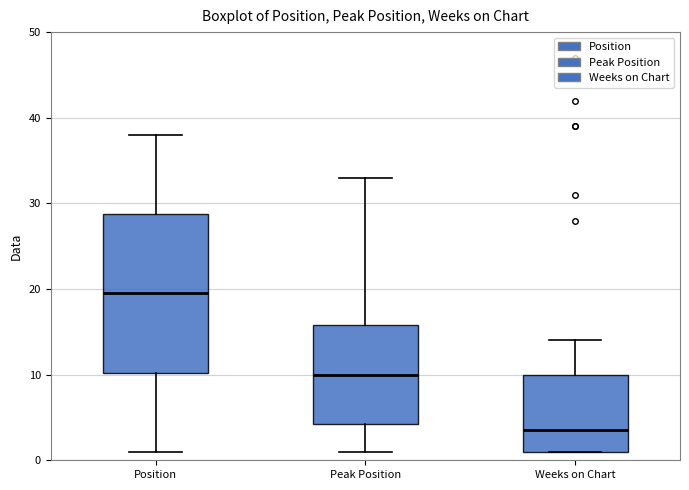

Which box is the tallest, from its lower edge to its upper edge?

Position